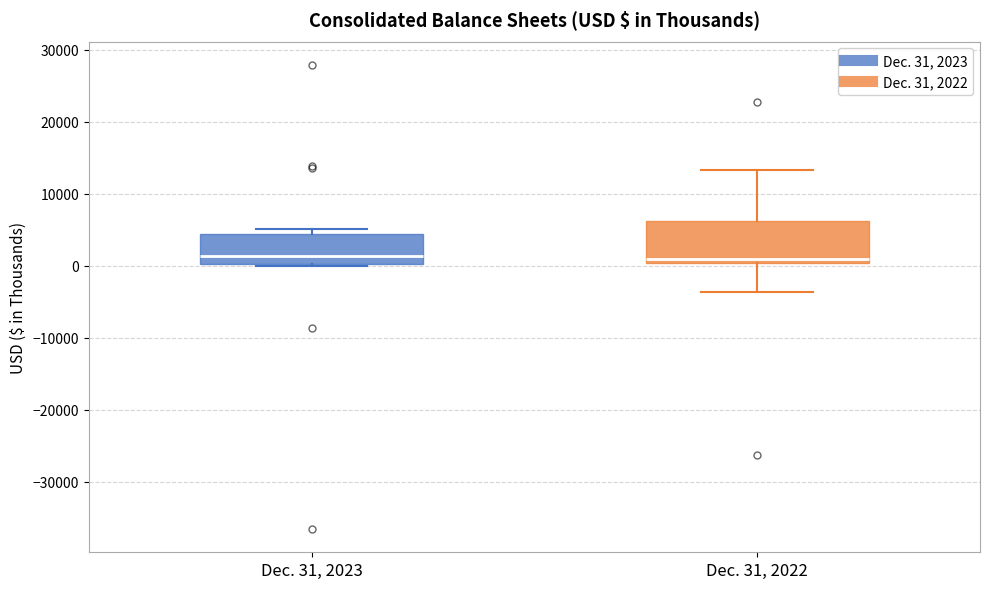

Reading left to right, transcribe this box plot: for each box, give where its median line is, the range the box spans, and where its two whiskers end, as read against the y-axis. The values are not printed on the chart, so give them approximately, as read against the axis.

Dec. 31, 2023: median 1000, box 0 to 4000, whiskers 0 to 5000
Dec. 31, 2022: median 1000, box 0 to 6000, whiskers -4000 to 13000